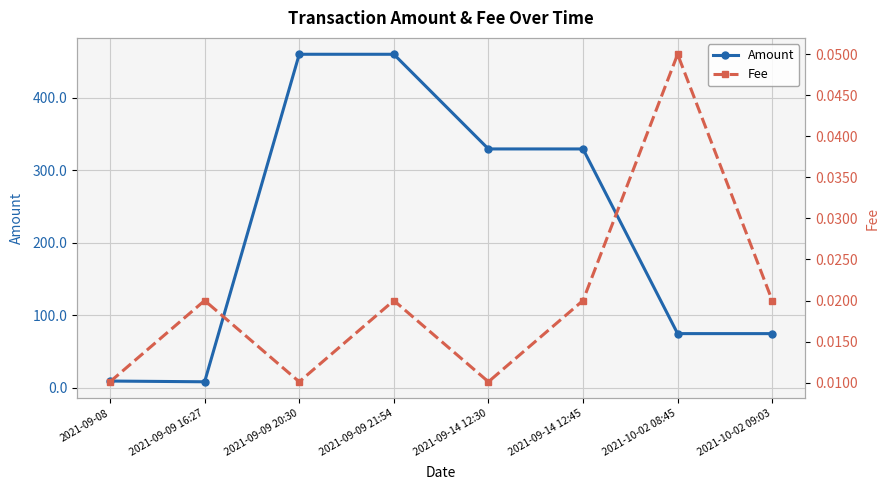

Rank the series by their maximum value, from lowest to highest.

Fee, Amount